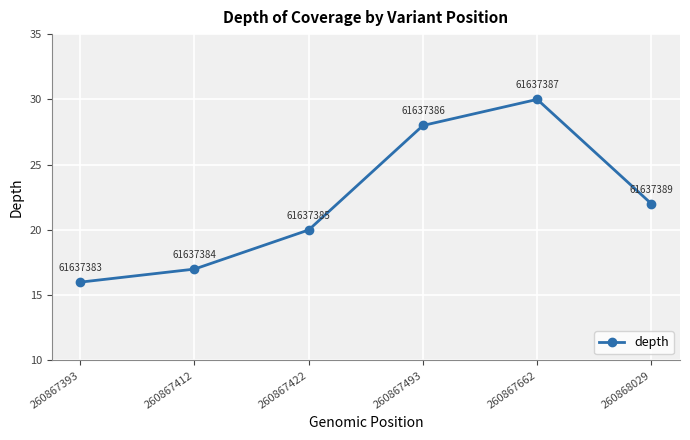

List the labels in order of value, smallest first.

260867393, 260867412, 260867422, 260868029, 260867493, 260867662